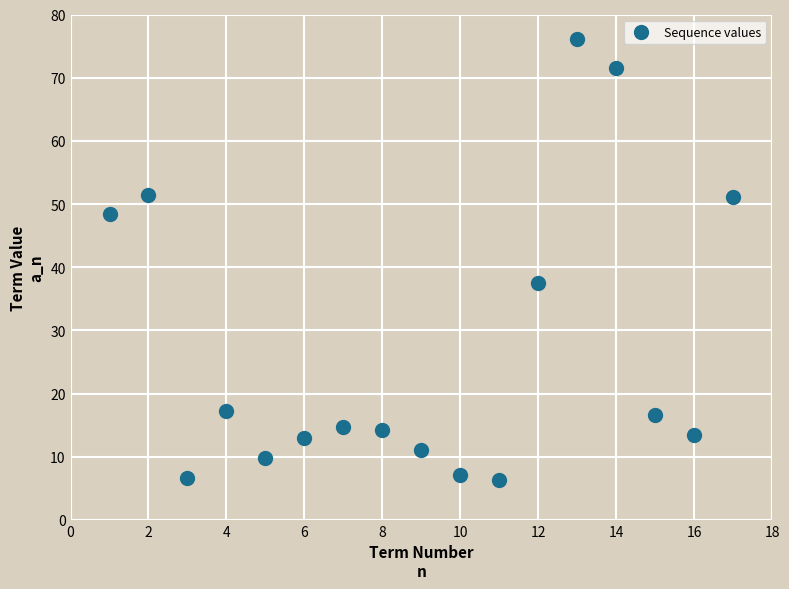

What Y value in the scatter plot is closest to 41?

37.5